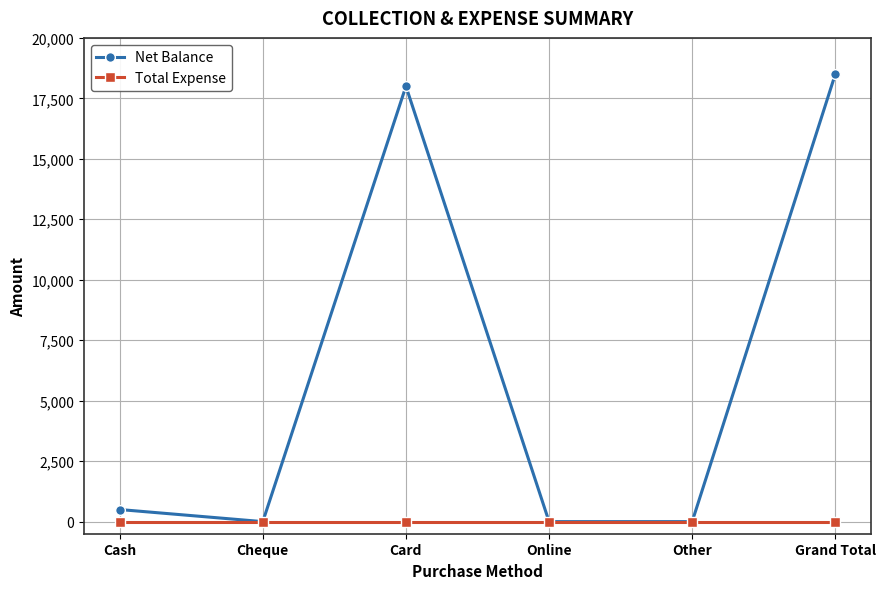

At which category is the sum across all series the highest?

Grand Total